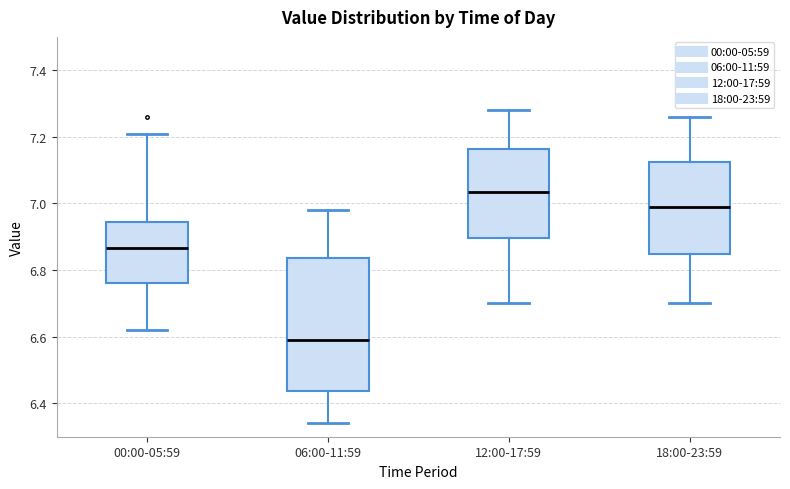

Reading left to right, transcribe this box plot: for each box, give where its median line is, the range the box spans, and where its two whiskers end, as read against the y-axis. The values are not printed on the chart, so give them approximately, as read against the axis.

00:00-05:59: median 6.86, box 6.76 to 6.94, whiskers 6.62 to 7.22
06:00-11:59: median 6.60, box 6.44 to 6.84, whiskers 6.34 to 6.98
12:00-17:59: median 7.04, box 6.90 to 7.16, whiskers 6.70 to 7.28
18:00-23:59: median 7.00, box 6.84 to 7.12, whiskers 6.70 to 7.26